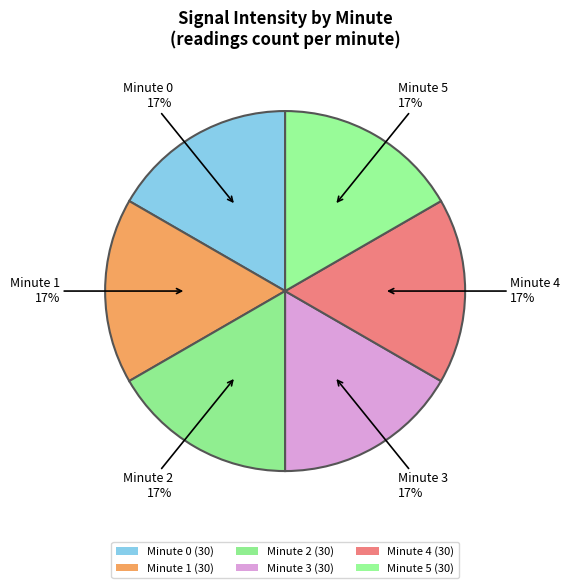

How many slices are in this pie chart?

6